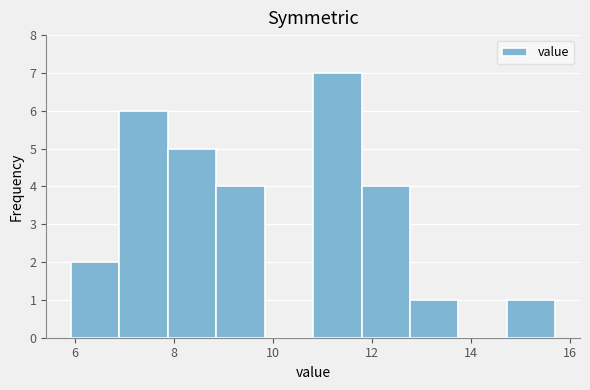

Reading left to right, transcribe this chart: for each bar, give the range it covers on the x-axis and its height. Neither the bar edges nor the heights are printed on the chart, so give them approximately, as read against the axes.

6.0 to 7.0: 2
7.0 to 7.8: 6
7.8 to 8.8: 5
8.8 to 9.8: 4
9.8 to 10.8: 0
10.8 to 11.8: 7
11.8 to 12.8: 4
12.8 to 13.8: 1
13.8 to 14.8: 0
14.8 to 15.8: 1